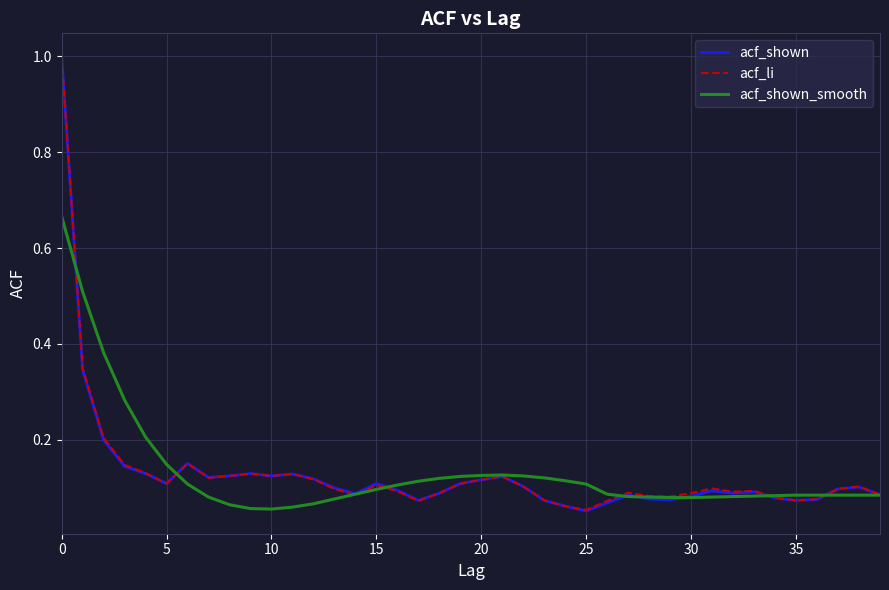

What is the difference between the maximum and minimum values in the acf_shown series?

0.9